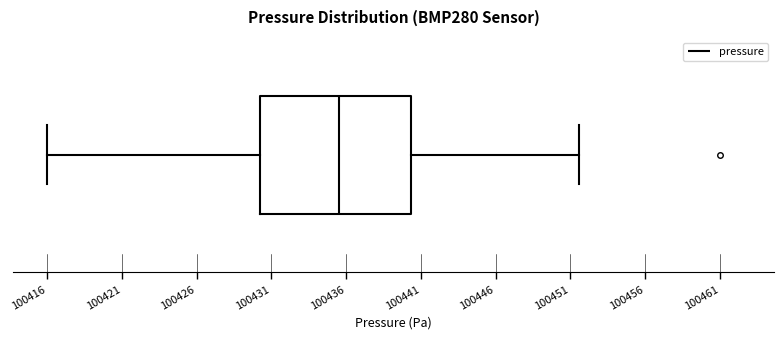

Transcribe this box plot: give where the median line is, the range the box spans, and where the two whiskers end, as read against the x-axis. The values are not printed on the chart, so give them approximately, as read against the axis.

median 100435, box 100430 to 100440, whiskers 100416 to 100452